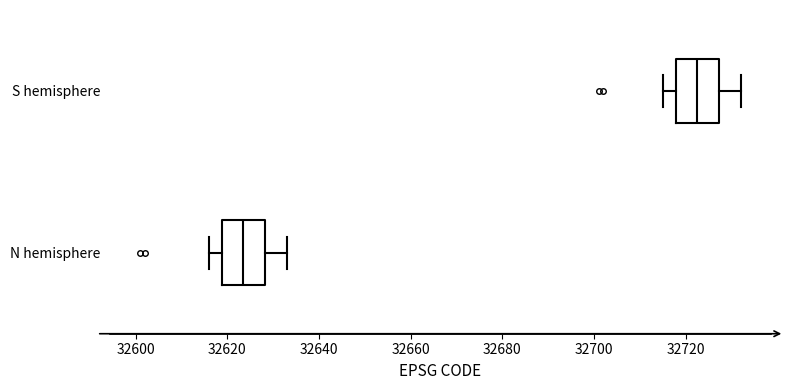

Reading bottom to top, transcribe this box plot: for each box, give where its median line is, the range the box spans, and where its two whiskers end, as read against the x-axis. The values are not printed on the chart, so give them approximately, as read against the axis.

N hemisphere: median 32624, box 32618 to 32628, whiskers 32616 to 32634
S hemisphere: median 32722, box 32718 to 32728, whiskers 32716 to 32732